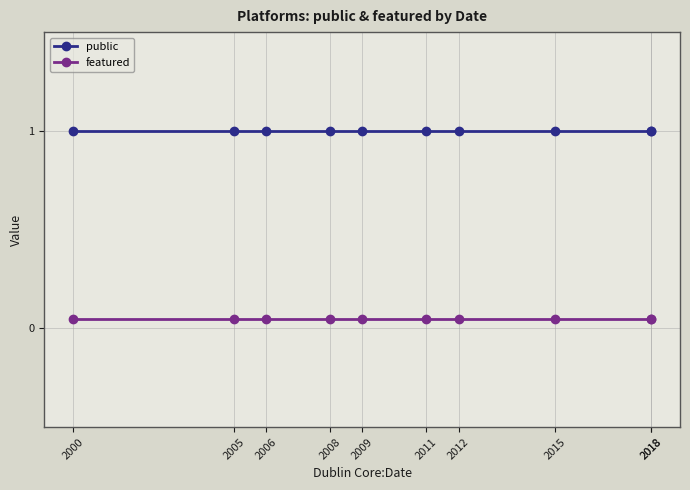

Which series has the largest total across all categories?

public